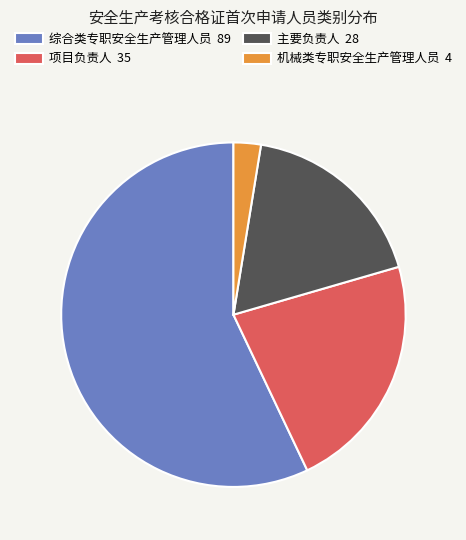

What is the ratio of the value at 机械类专职安全生产管理人员 to the value at 主要负责人?

0.1